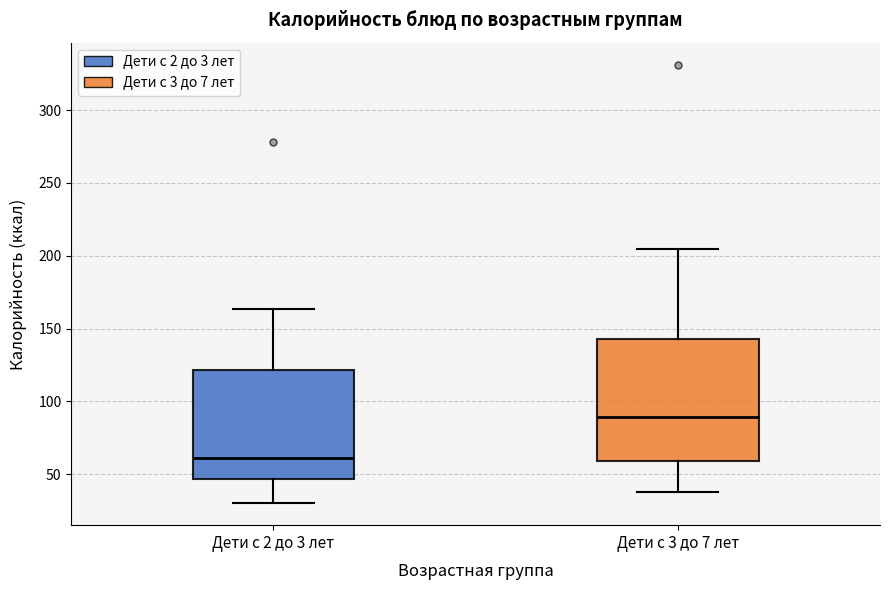

Reading left to right, transcribe this box plot: for each box, give where its median line is, the range the box spans, and where its two whiskers end, as read against the y-axis. The values are not printed on the chart, so give them approximately, as read against the axis.

Дети с 2 до 3 лет: median 60, box 45 to 120, whiskers 30 to 165
Дети с 3 до 7 лет: median 90, box 60 to 145, whiskers 40 to 205